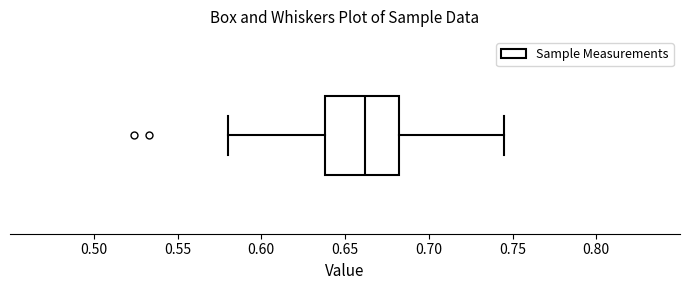

Read this box plot against the x-axis: the position of the median line, the range covered by the box, and the ends of both whiskers. The values are not printed on the chart, so give them approximately, as read against the axis.

median 0.660, box 0.640 to 0.685, whiskers 0.580 to 0.745